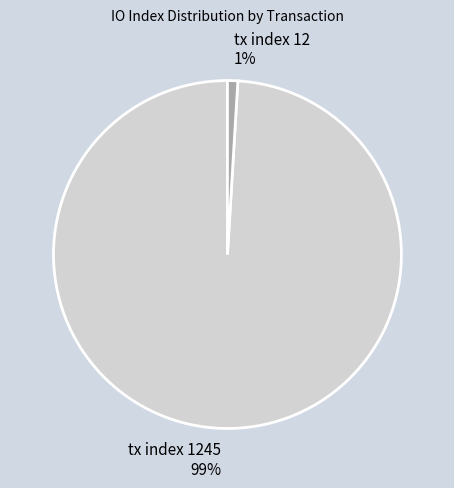

To the nearest percent, what portion does tx index 12 represent?

1%